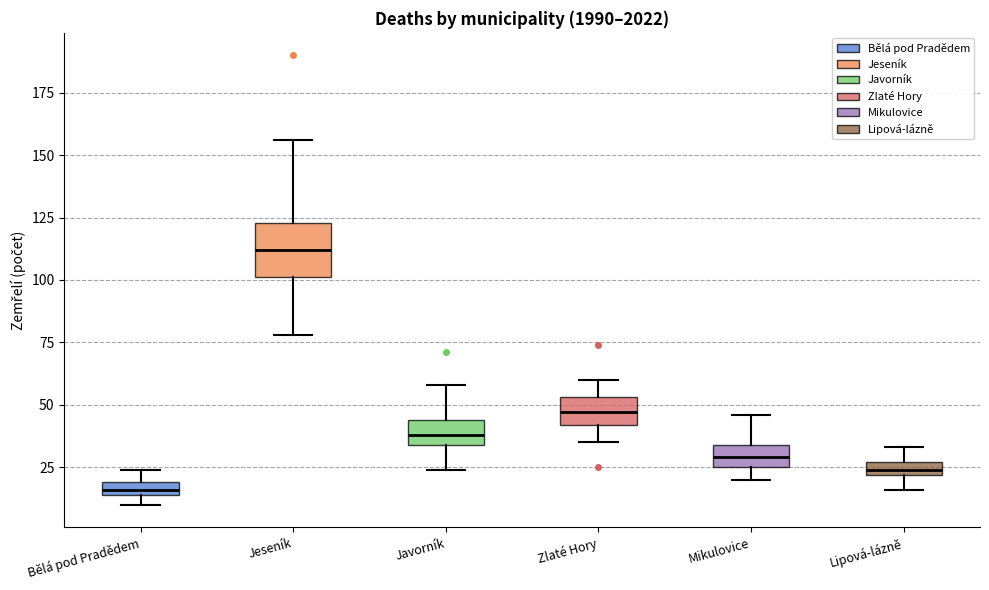

Which box's median line is the highest?

Jeseník